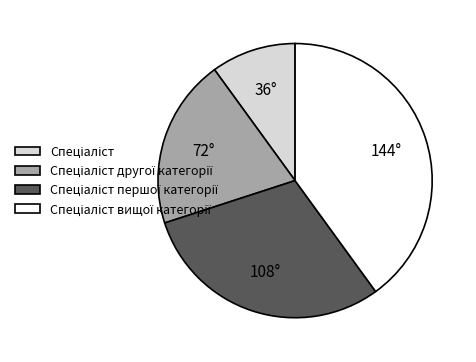

Is there a majority slice in this chart?

No